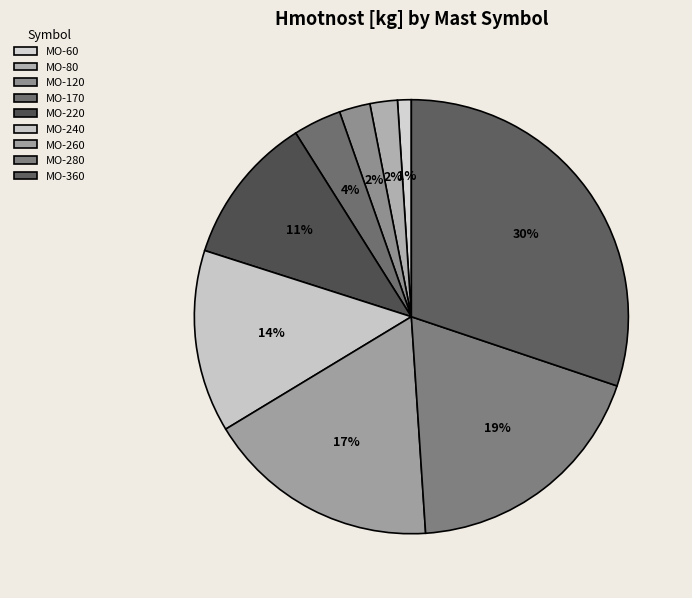

Count the number of slices in the pie.

9